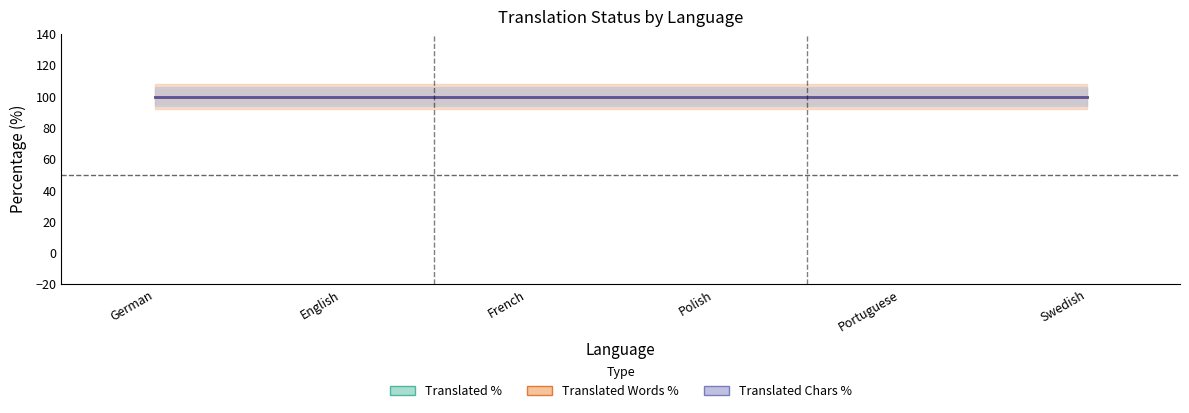

Which series has the largest total across all categories?

translated_percent